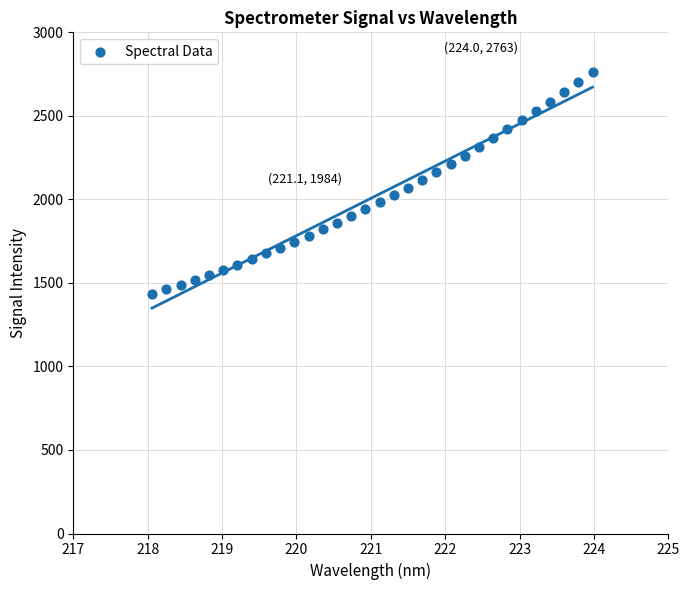

What is the range of Y values (max minus min)?

1327.5